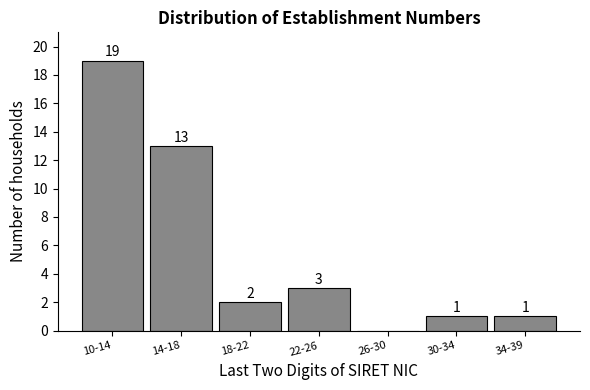

Reading left to right, extract all data points from this chart.

10-14=19	14-18=13	18-22=2	22-26=3	26-30=0	30-34=1	34-39=1